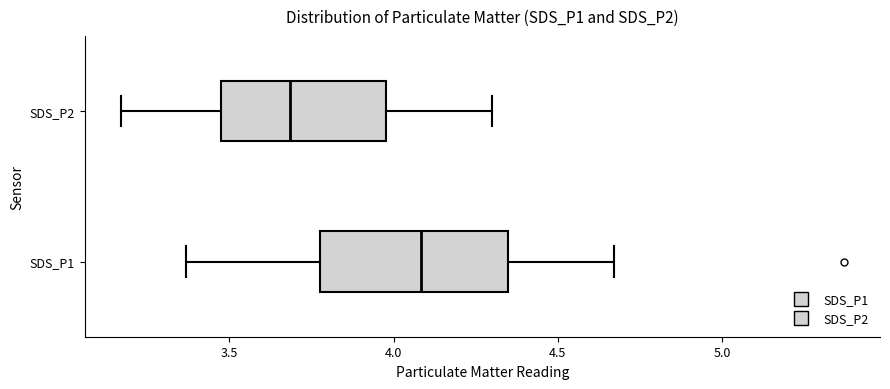

Comparing the boxes themselves (not the whiskers), which one is the widest?

SDS_P1